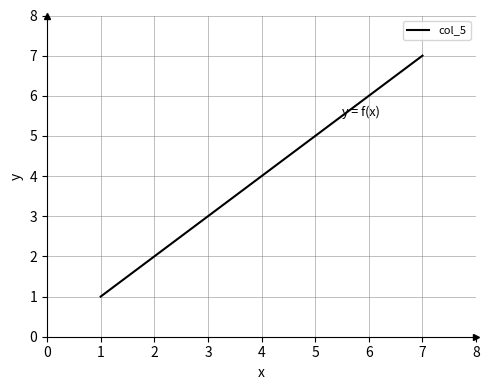

The chart shows a value of 6 at 4. True or false?

False